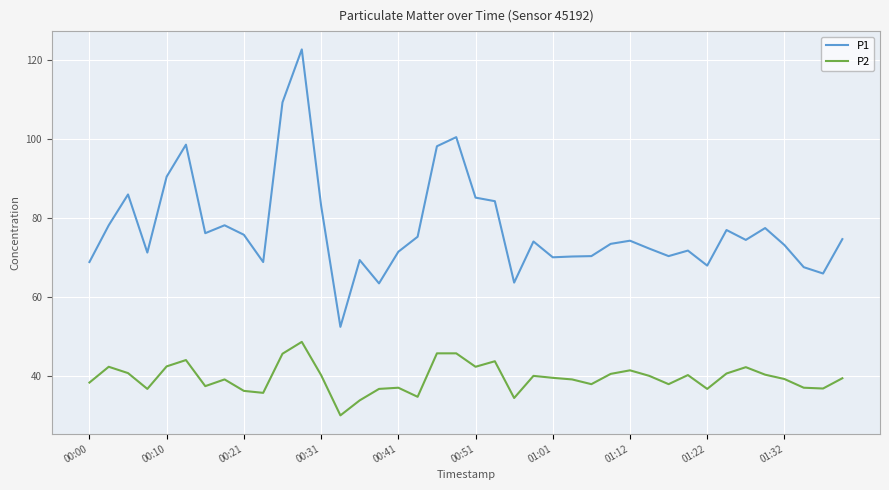

True or false: P2 and P1 intersect in this chart.

False